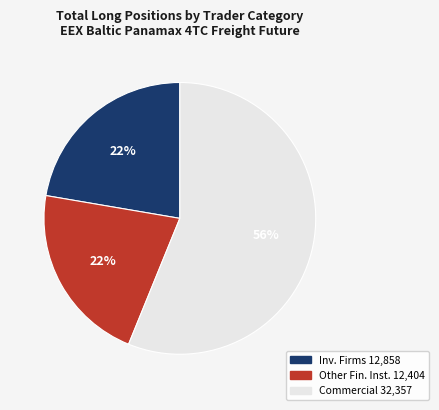

To the nearest percent, what is the average slice percentage?

33%